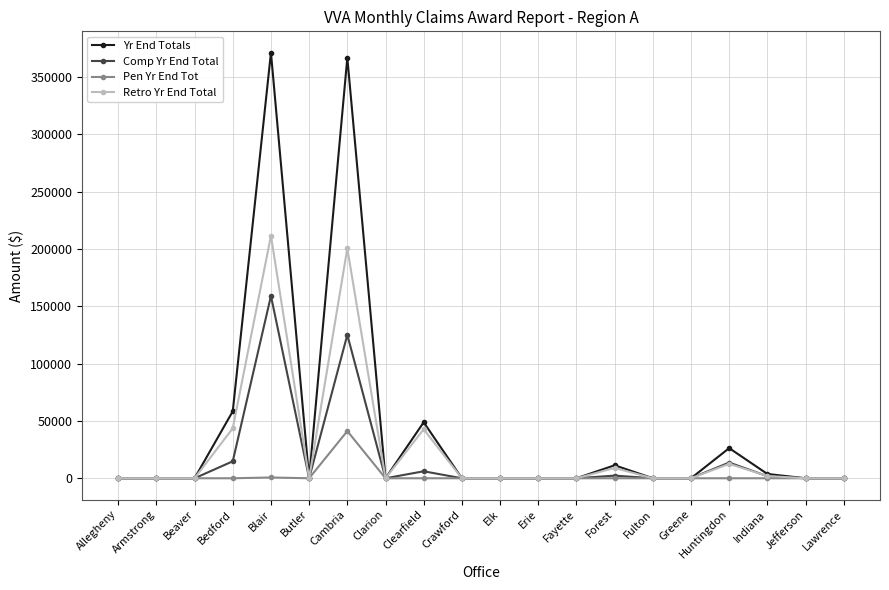

What is the label of the 6th point from the right?

Fulton